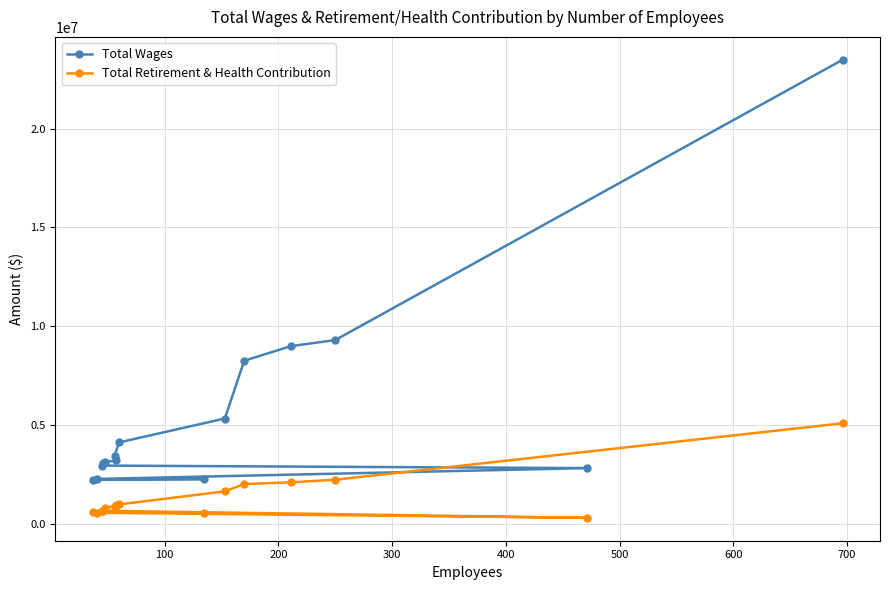

Which series has the widest spread of values?

Total Wages